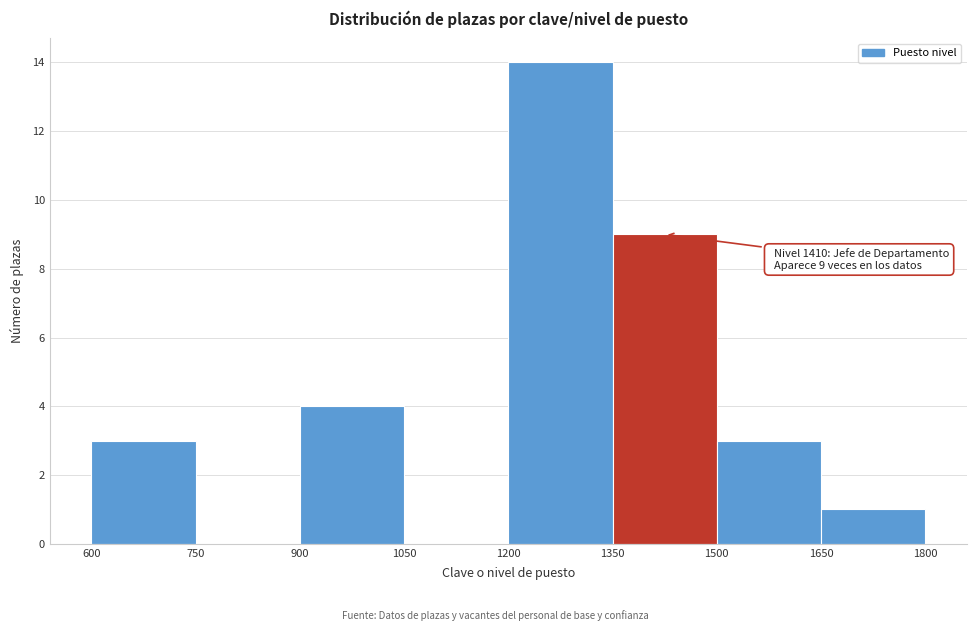

Which range on the x-axis has the tallest bar?

1200 to 1350